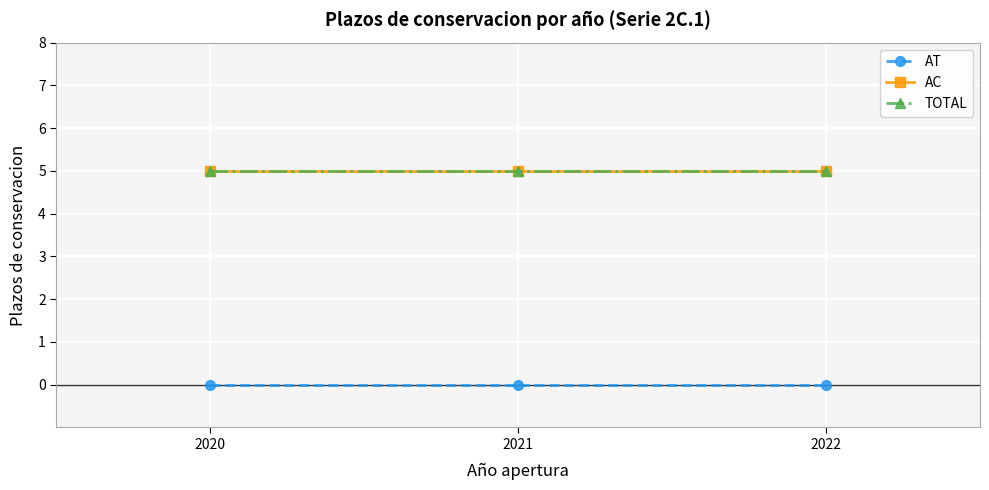

List the series in order of their peak value, lowest first.

AT, AC, TOTAL